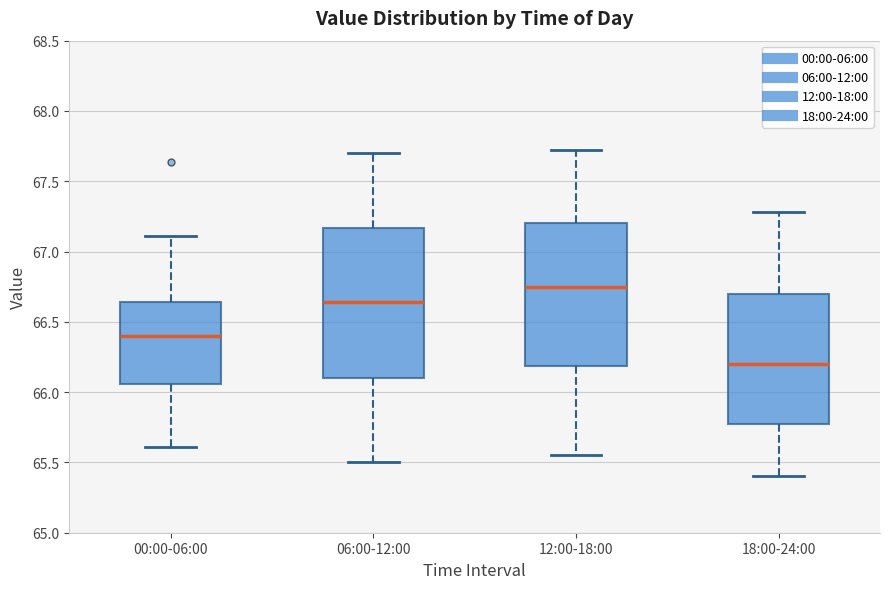

Which box is the tallest, from its lower edge to its upper edge?

06:00-12:00